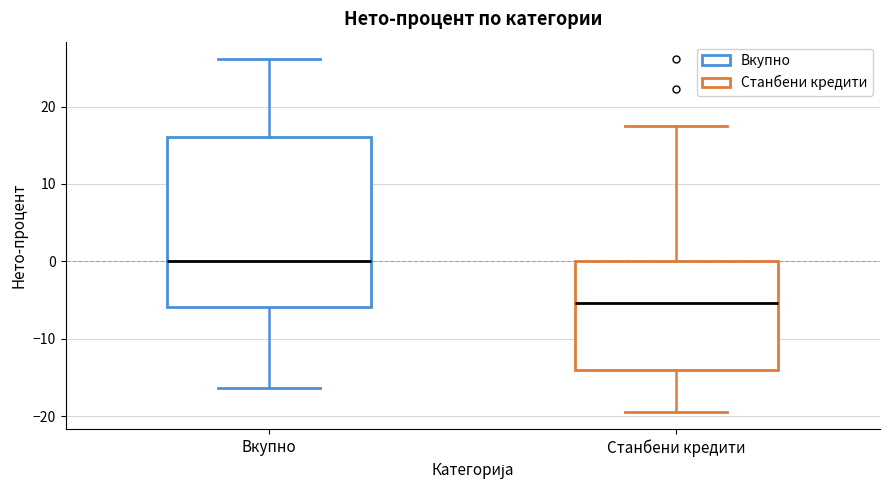

Reading left to right, read every box against the y-axis: the position of its median line, the range the box covers, and the ends of its whiskers. The values are not printed on the chart, so give them approximately, as read against the axis.

Вкупно: median 0, box -6 to 16, whiskers -16 to 26
Станбени кредити: median -5, box -14 to 0, whiskers -19 to 18